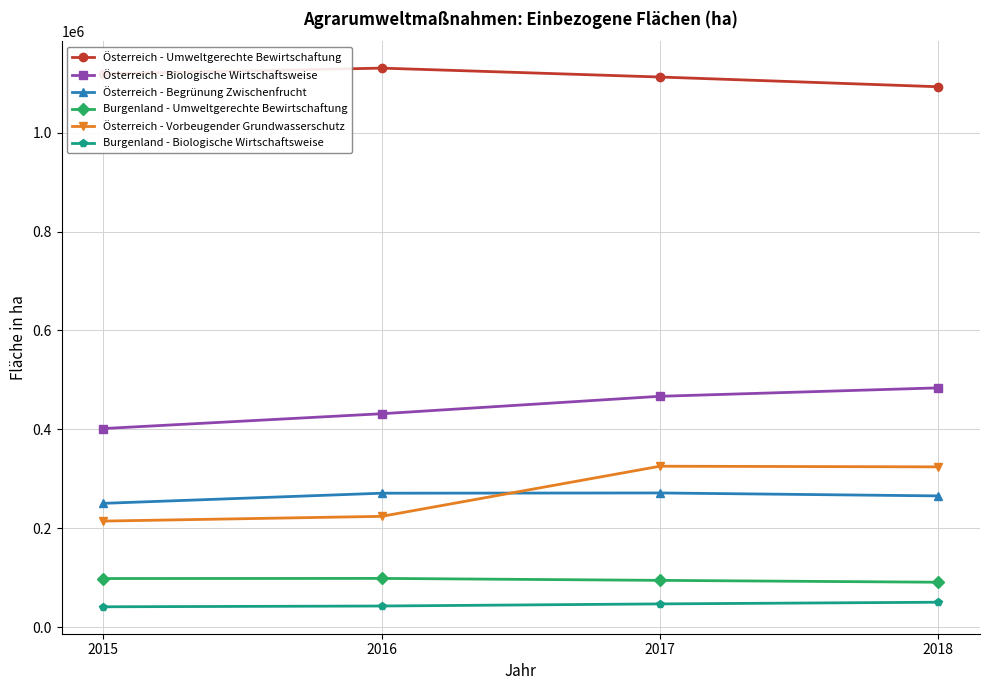

True or false: Österreich - Biologische Wirtschaftsweise has a value of 401866.6 at 2015.

True